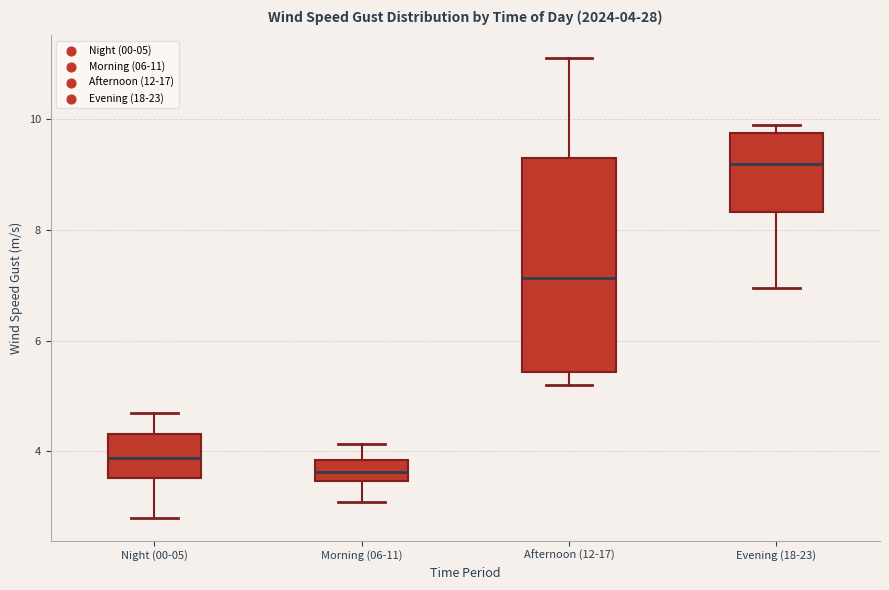

Which box has the lowest median line?

Morning (06-11)